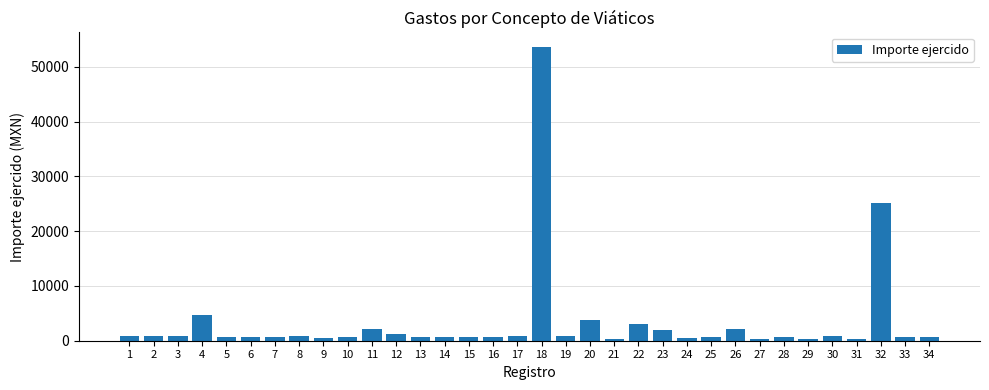

Are the bars grouped side by side (vs. stacked)?

No